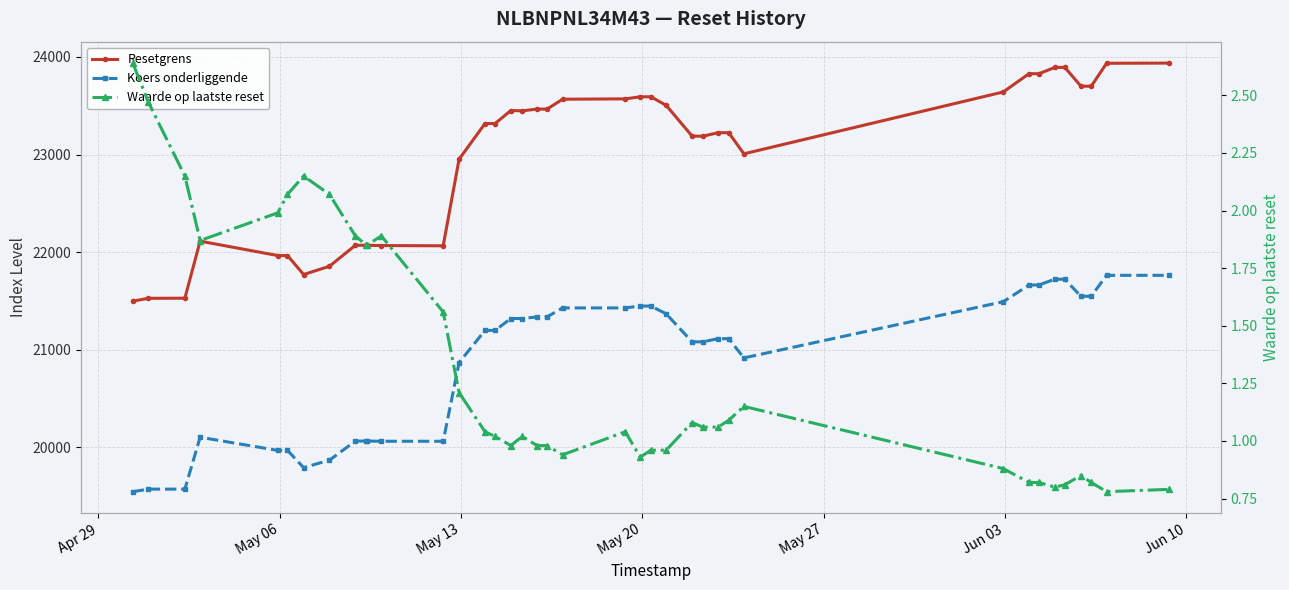

How many categories are shown in the chart?

39